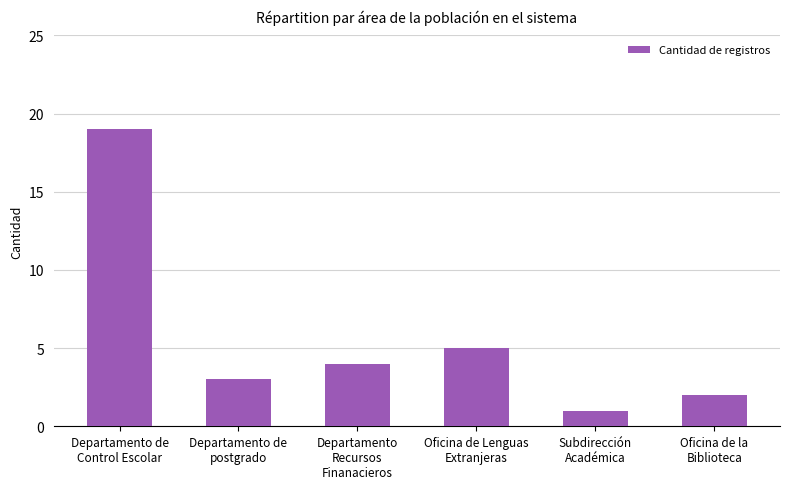

Which category has the highest value across all series?

Departamento de
Control Escolar